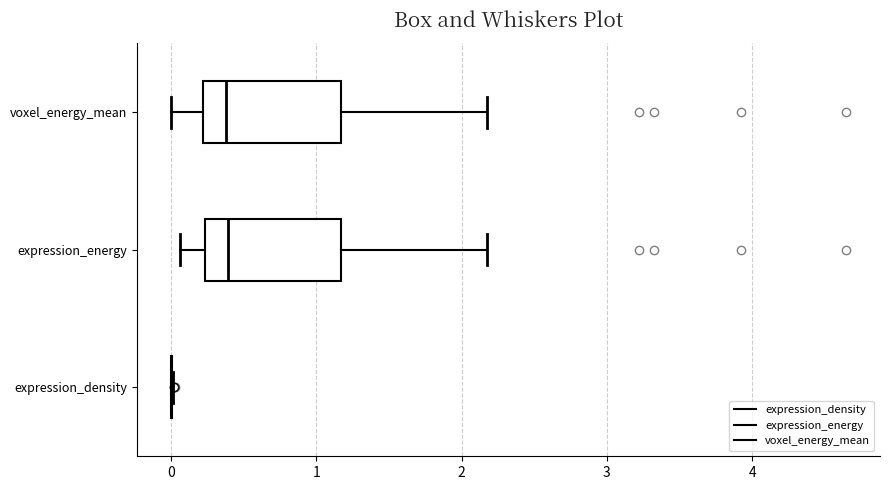

Where is the left edge of the box for expression_energy on the x-axis? The values are not printed on the chart, so give them approximately, as read against the axis.

0.2